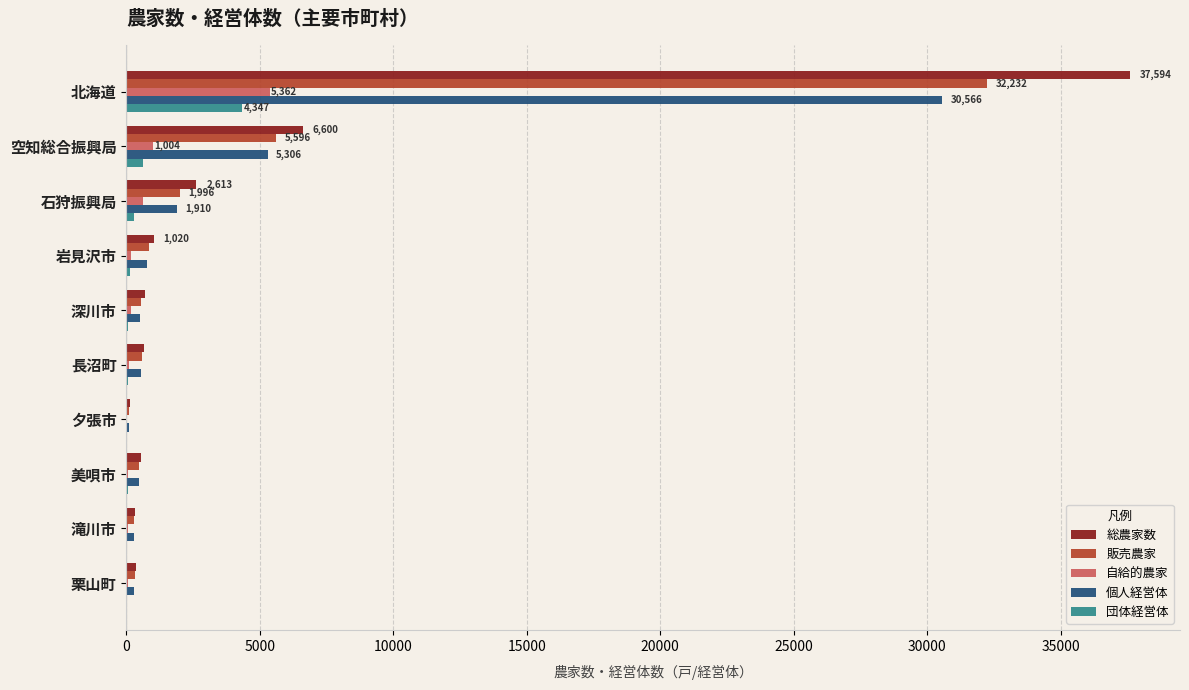

What is the sum of all 個人経営体 values?

40719